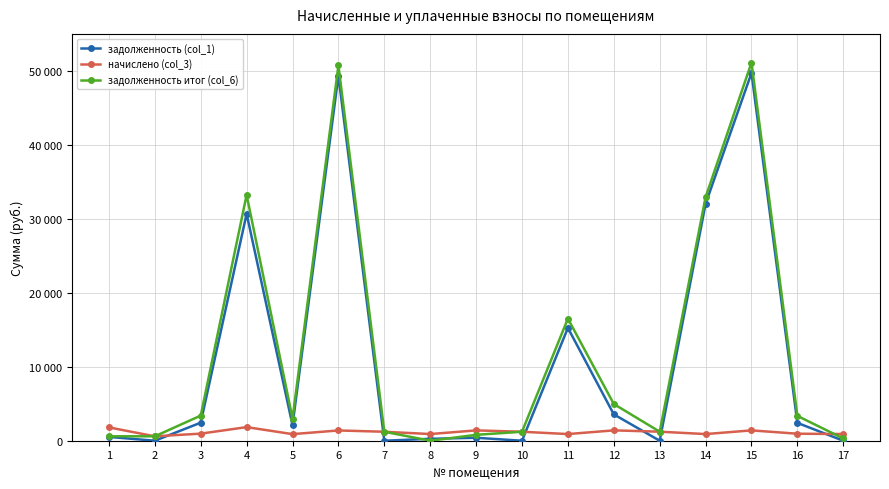

Reading right to left, extract all data points from this chart.

задолженность (col_1): 0.0	2411.2	49715.9	32026.1	0.0	3563.6	15253.0	0.0	399.3	257.7	0.0	49343.4	2102.6	30679.1	2437.9	0.0	514.7
начислено (col_3): 905.1	947.0	1397.0	899.9	1220.8	1399.6	899.9	1213.8	1397.0	902.5	1213.8	1386.5	892.0	1839.1	957.5	596.4	1802.4
задолженность итог (col_6): 301.7	3358.2	51112.8	32926.0	1220.8	4963.2	16507.0	1213.8	796.2	0.0	1213.8	50729.9	2994.6	33231.7	3395.3	596.4	600.8